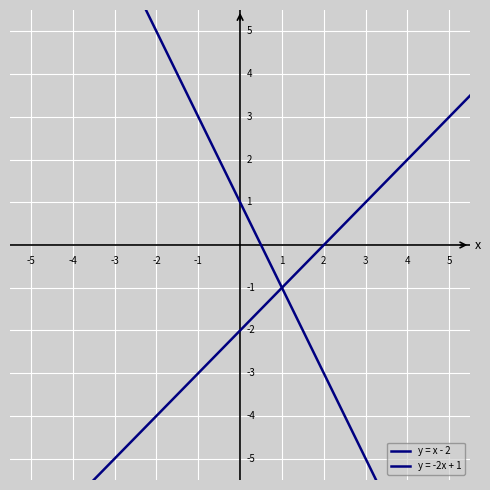

What is the maximum value shown in the chart?

5